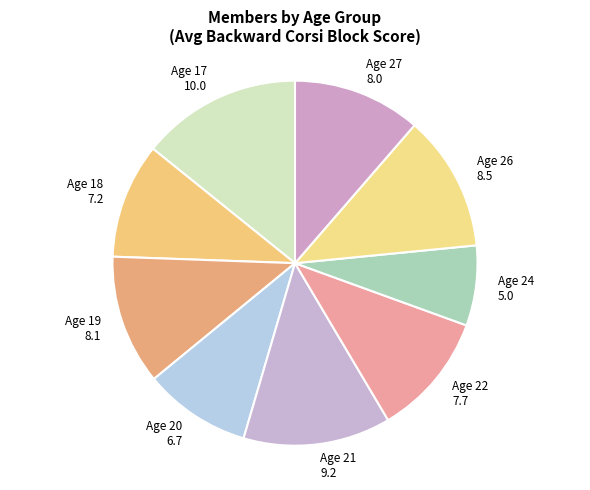

Does Age 22 account for over 50% of the chart?

No